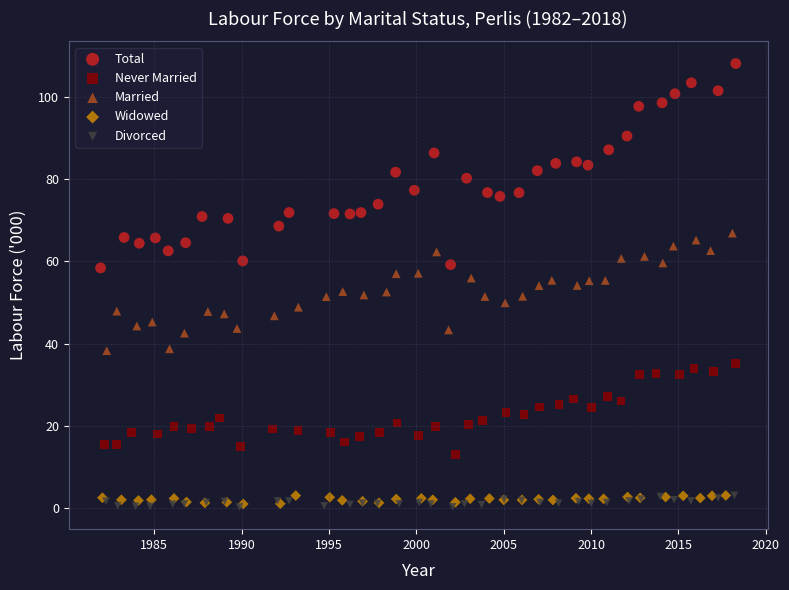

Which series has the largest Y range (max minus min)?

Total